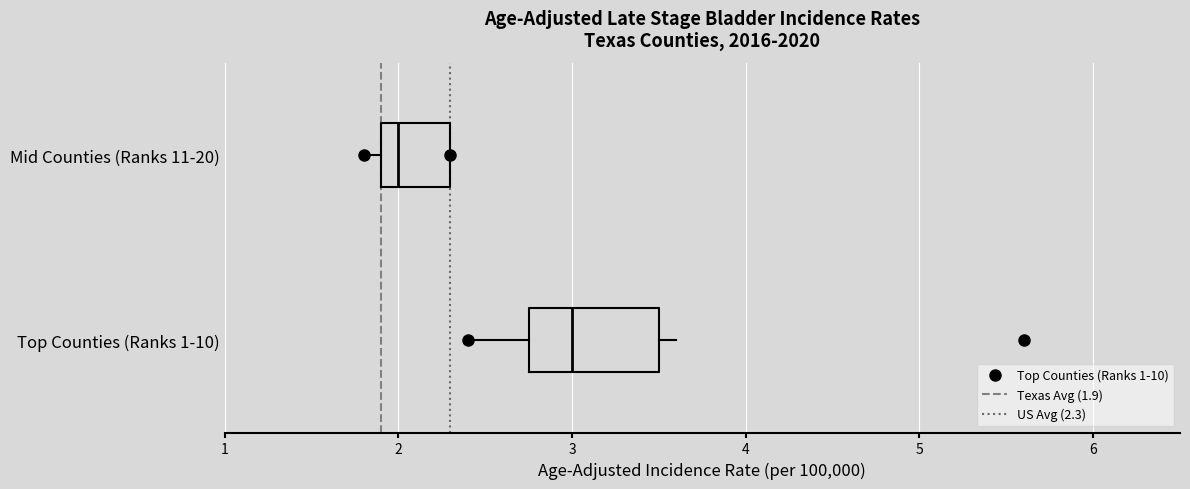

Reading bottom to top, read every box against the x-axis: the position of its median line, the range the box covers, and the ends of its whiskers. The values are not printed on the chart, so give them approximately, as read against the axis.

Top Counties (Ranks 1-10): median 3.0, box 2.8 to 3.5, whiskers 2.4 to 3.6
Mid Counties (Ranks 11-20): median 2.0, box 1.9 to 2.3, whiskers 1.8 to 2.3